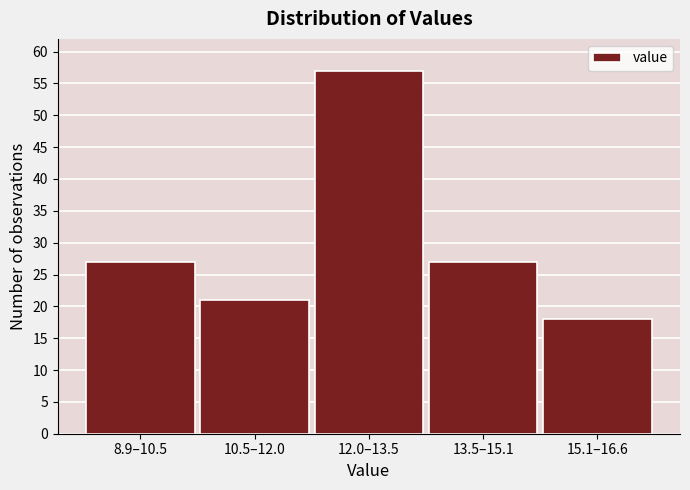

Reading left to right, list all the values displayed in this chart.

27	21	57	27	18